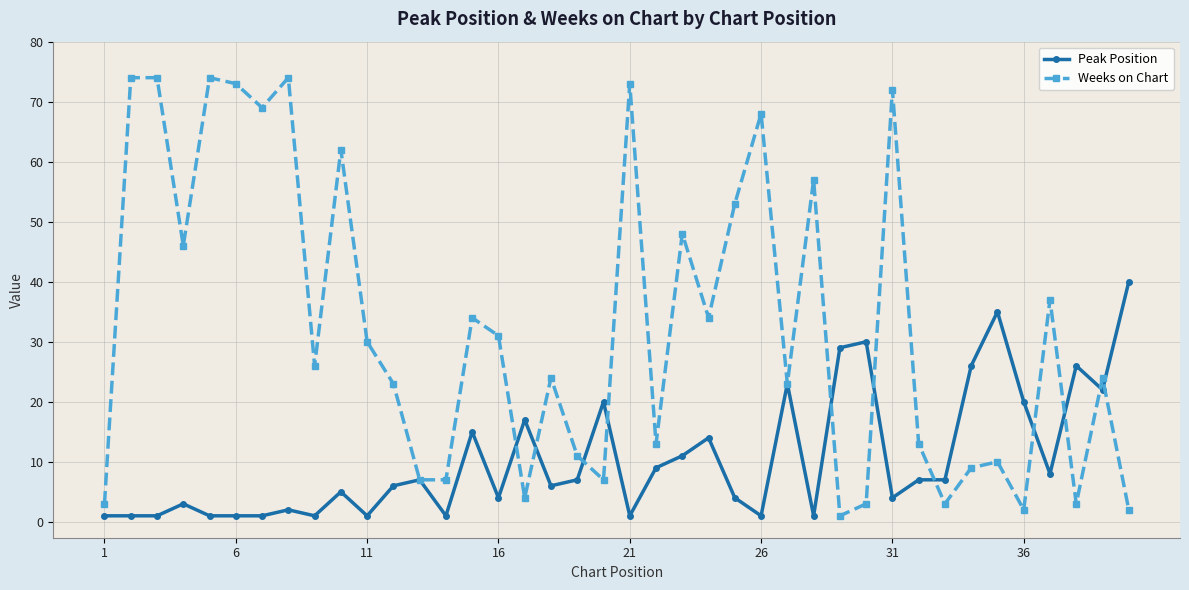

Rank the series by their average value, from lowest to highest.

Peak Position, Weeks on Chart